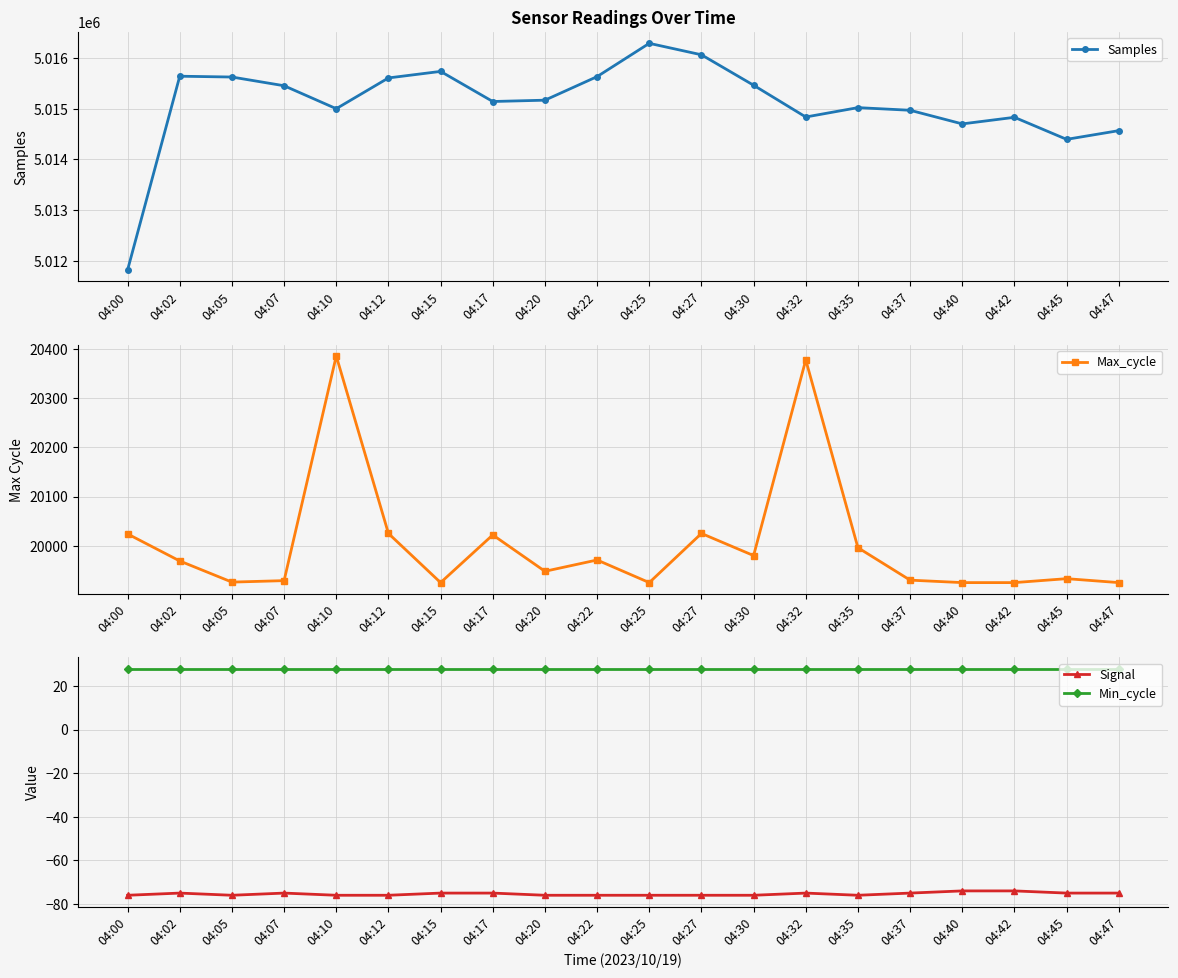

What is the value of the Signal point at the 14th from the left?

-75